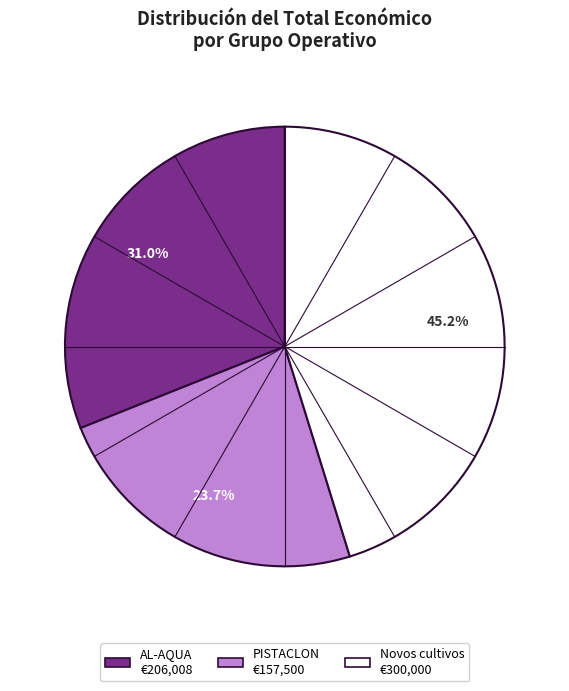

Does Novos cultivos represent more than half of the total?

No